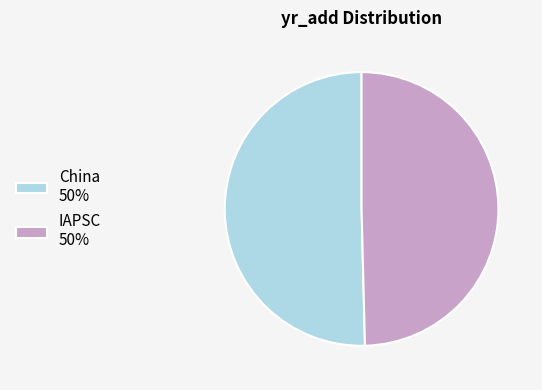

Combined, do China 50% and IAPSC 50% account for over 50%?

Yes